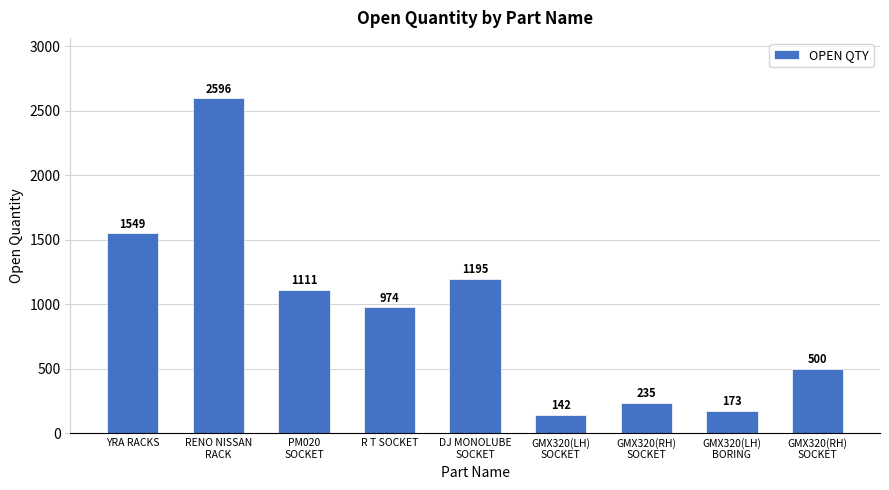

Reading left to right, transcribe all the data shown in this chart.

1549	2596	1111	974	1195	142	235	173	500